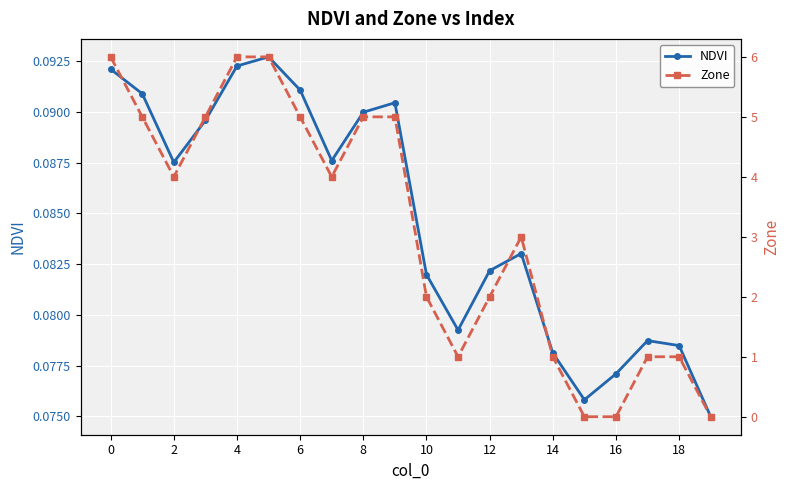

Does the chart display data point markers on the line(s)?

Yes